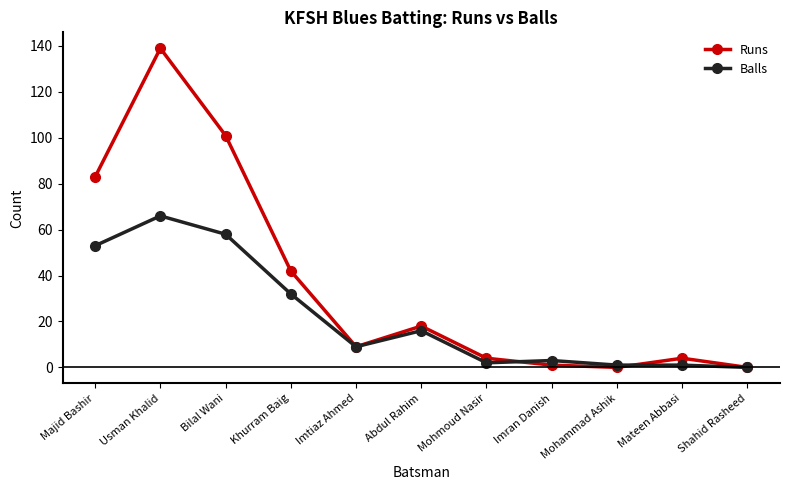

Is it true that Balls equals 9 at Imtiaz Ahmed?

True